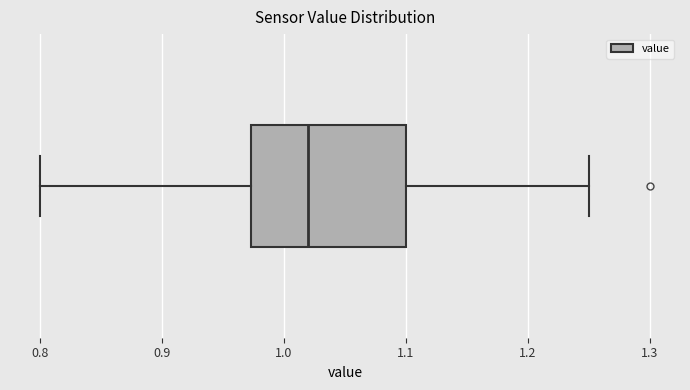

Where does the median line of the box sit on the x-axis? The values are not printed on the chart, so give them approximately, as read against the axis.

1.02